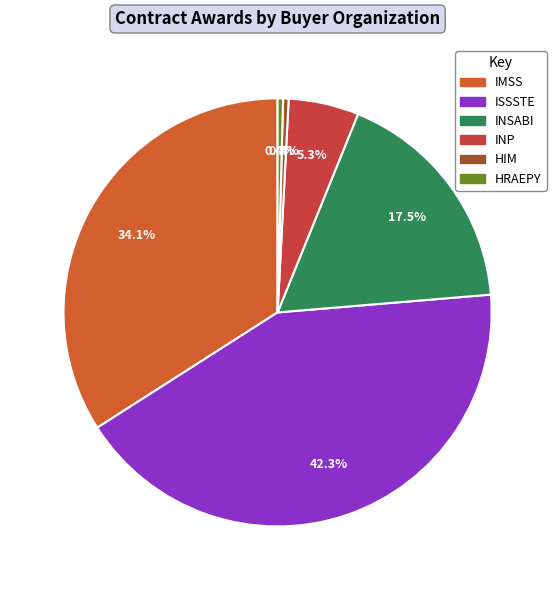

Is there a majority slice in this chart?

No